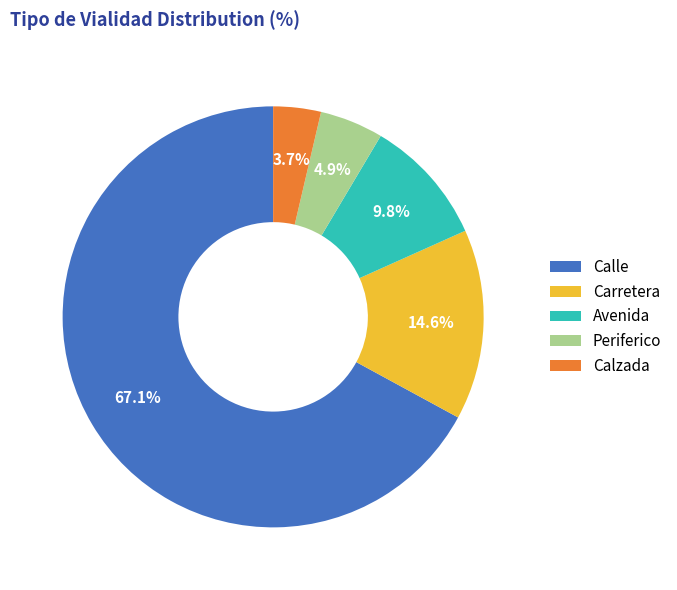

Is the sum of Carretera and Avenida greater than half?

No